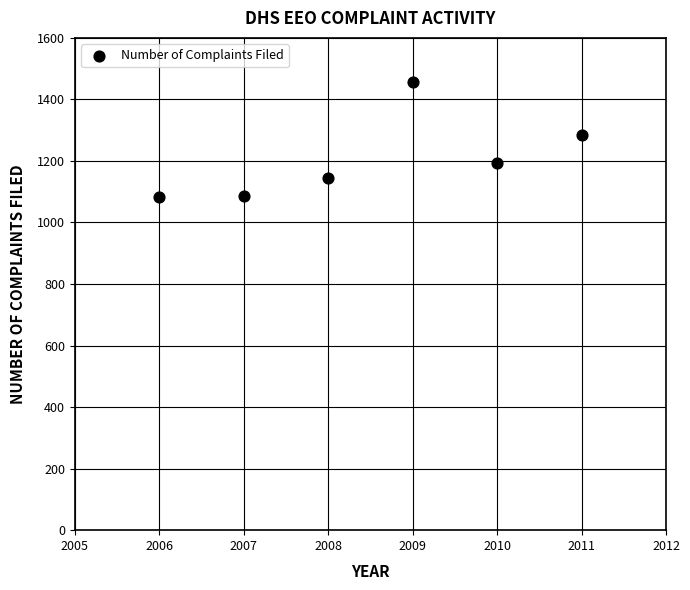

What is the range of Y values (max minus min)?

374